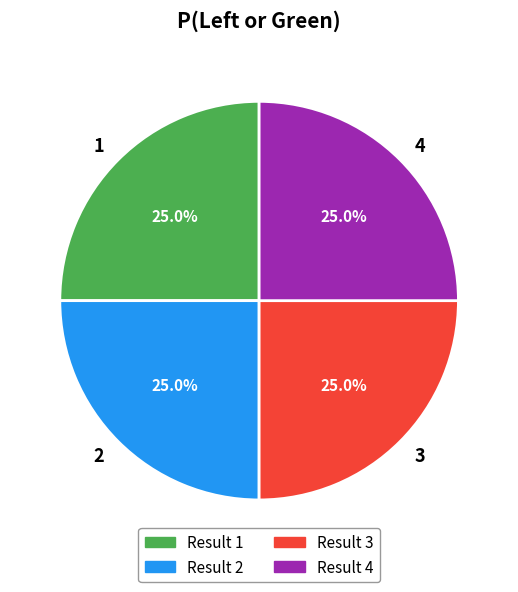

Is there any slice that represents more than half of the pie?

No